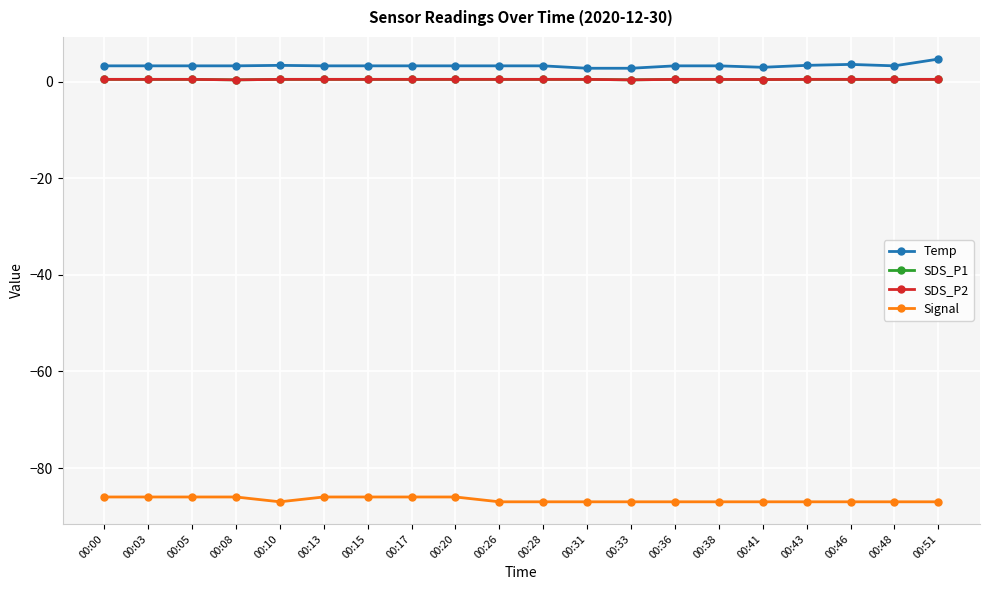

Between 00:41 and 00:31, which is larger?

00:41